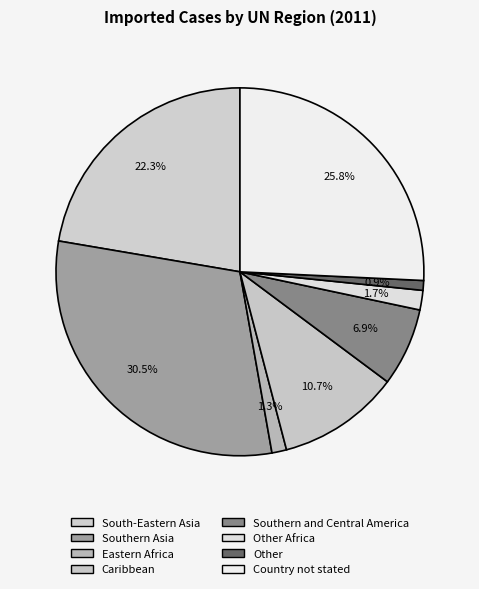

How many segments does this pie chart have?

8